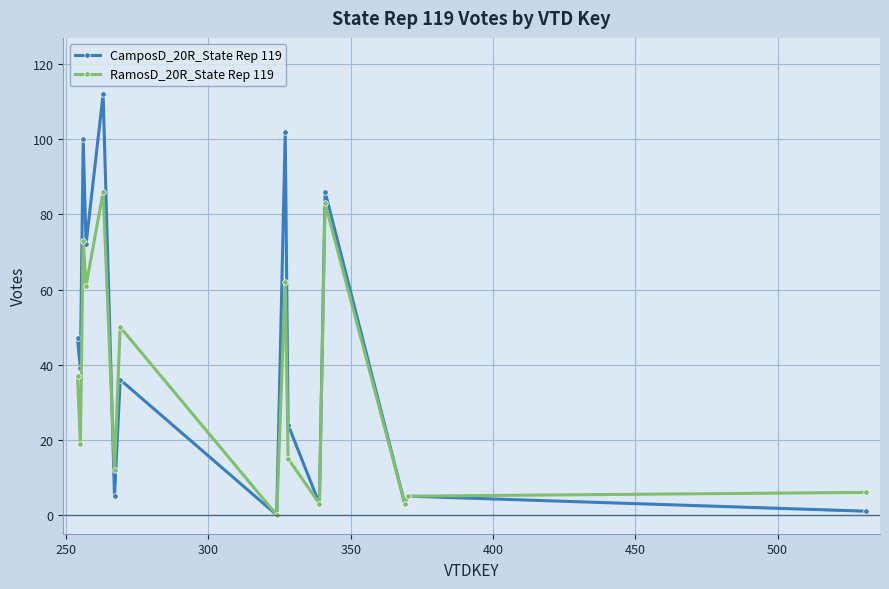

True or false: RamosD_20R_State Rep 119 has more than 0 points higher than both neighbors.

True